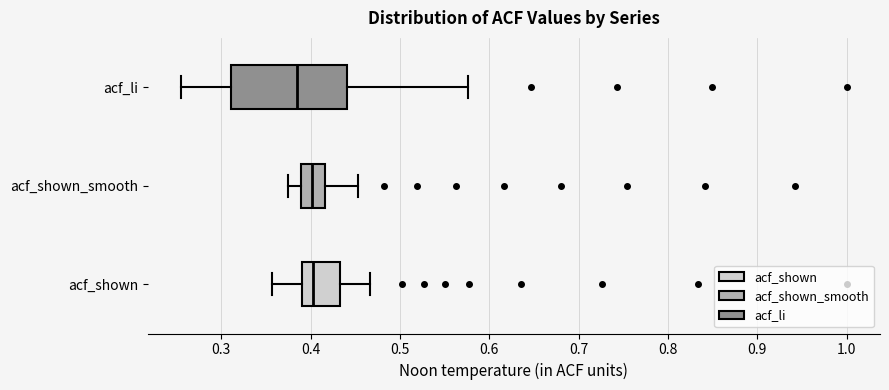

Where does the median line of the box for acf_li sit on the x-axis? The values are not printed on the chart, so give them approximately, as read against the axis.

0.39